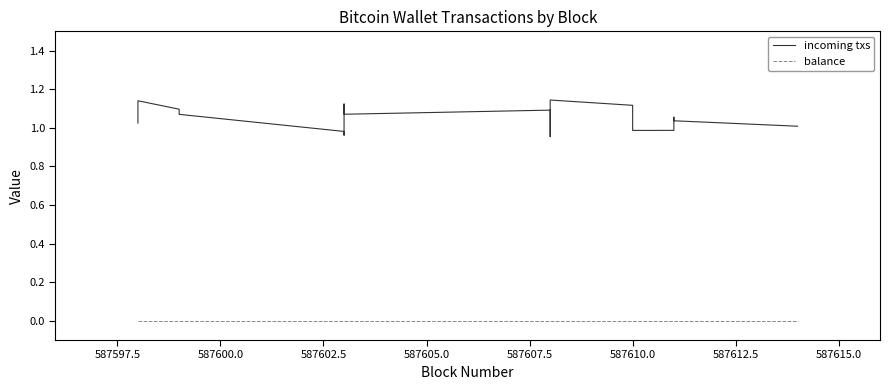

In incoming txs, how many points are lower than both neighbors (excluding endpoints)?

4